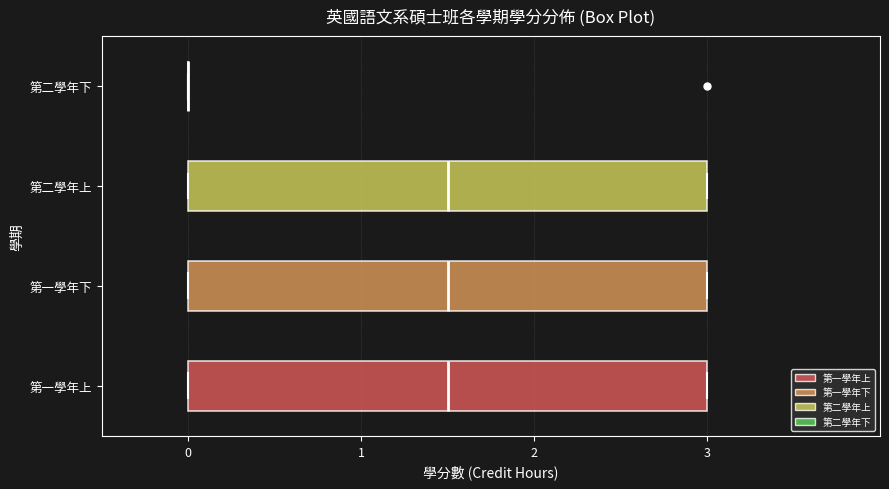

Reading bottom to top, transcribe this box plot: for each box, give where its median line is, the range the box spans, and where its two whiskers end, as read against the x-axis. The values are not printed on the chart, so give them approximately, as read against the axis.

第一學年上: median 1.5, box 0.0 to 3.0, whiskers 0.0 to 3.0
第一學年下: median 1.5, box 0.0 to 3.0, whiskers 0.0 to 3.0
第二學年上: median 1.5, box 0.0 to 3.0, whiskers 0.0 to 3.0
第二學年下: box collapsed to a line at 0.0, whiskers 0.0 to 0.0